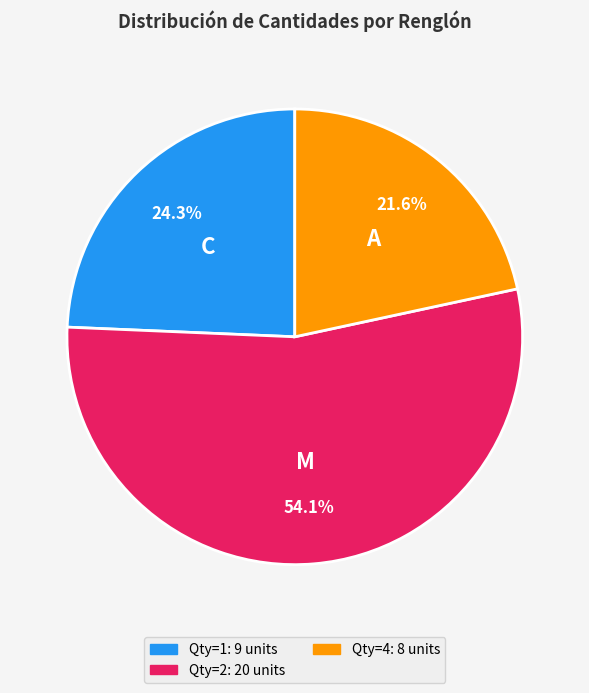

To the nearest percent, what is the difference between the largest and smallest slice percentages?

32%